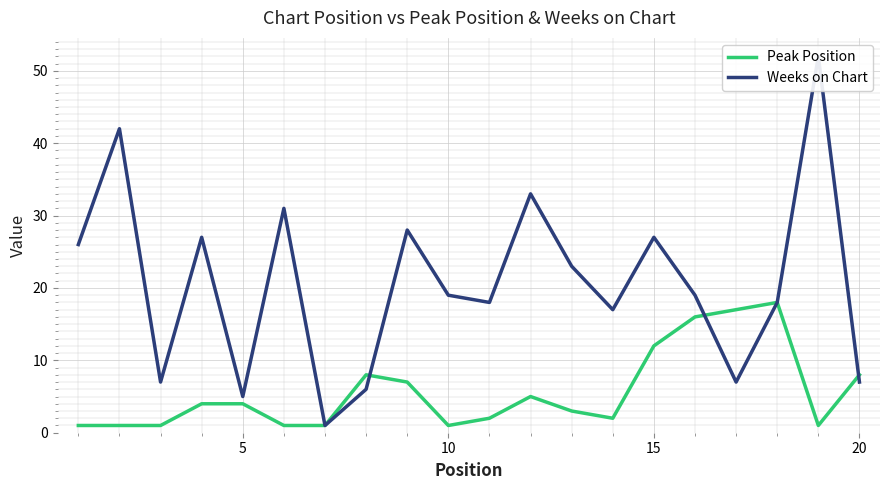

Is this an area chart (filled region under the line)?

No